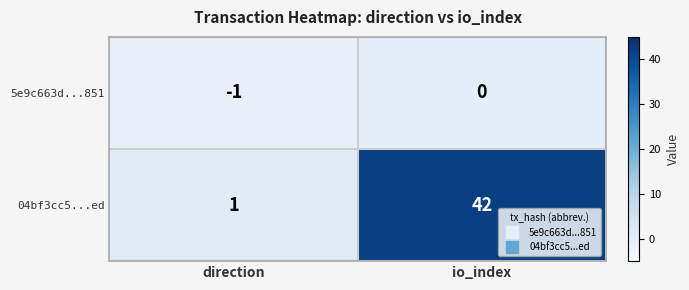

What is the sum of all 04bf3cc5...ed values?

43